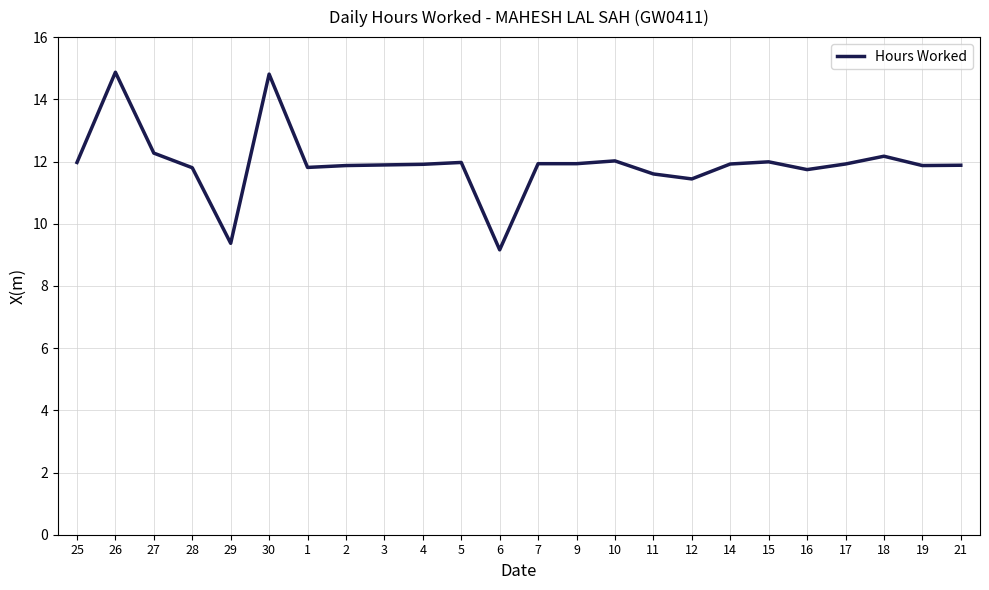

What is the difference between the maximum and minimum values?

5.7